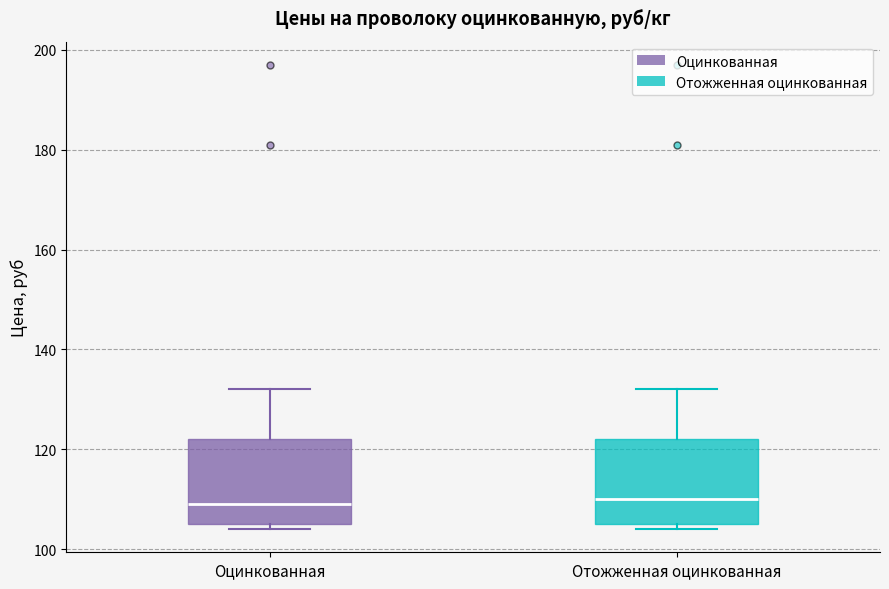

Reading left to right, read every box against the y-axis: the position of its median line, the range the box covers, and the ends of its whiskers. The values are not printed on the chart, so give them approximately, as read against the axis.

Оцинкованная: median 110, box 106 to 122, whiskers 104 to 132
Отожженная оцинкованная: median 110, box 106 to 122, whiskers 104 to 132